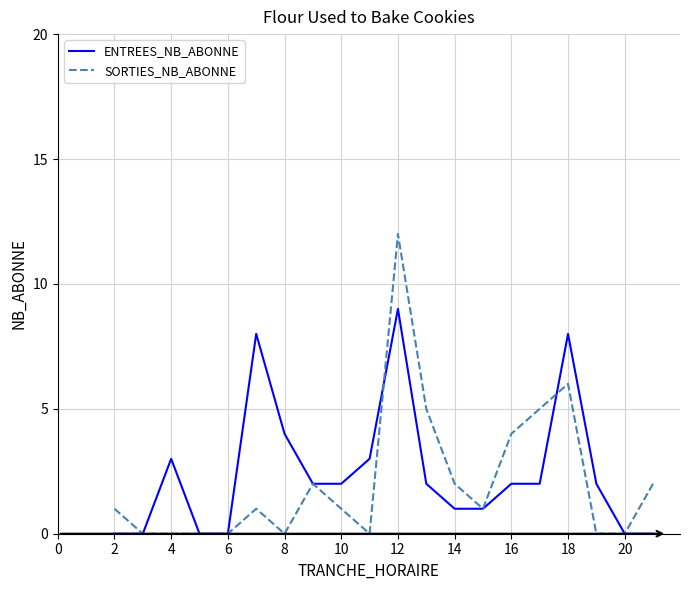

What is the difference between the maximum and minimum values in the SORTIES_NB_ABONNE series?

12